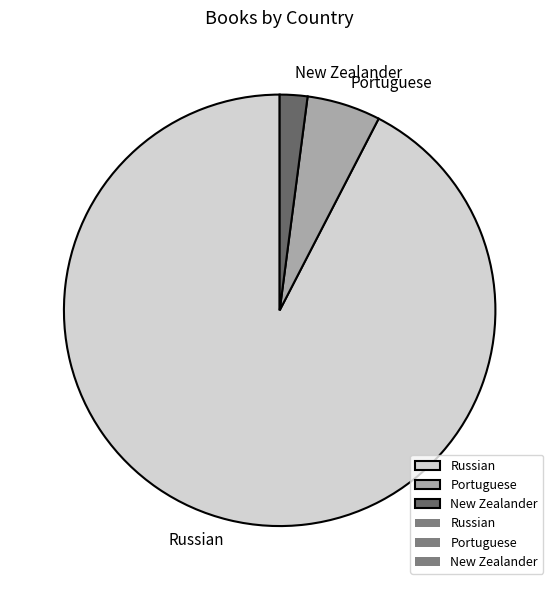

True or false: New Zealander accounts for 10% of the total.

False